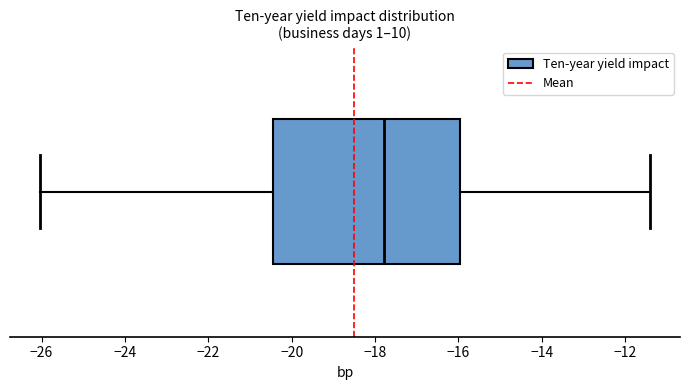

Read this box plot against the x-axis: the position of the median line, the range covered by the box, and the ends of both whiskers. The values are not printed on the chart, so give them approximately, as read against the axis.

median -17.8, box -20.4 to -16.0, whiskers -26.0 to -11.4